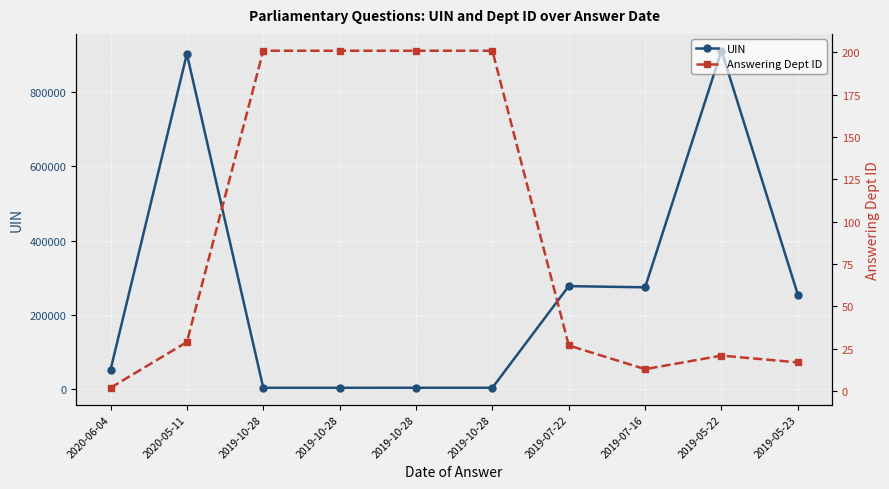

True or false: UIN and Answering Dept ID intersect in this chart.

False